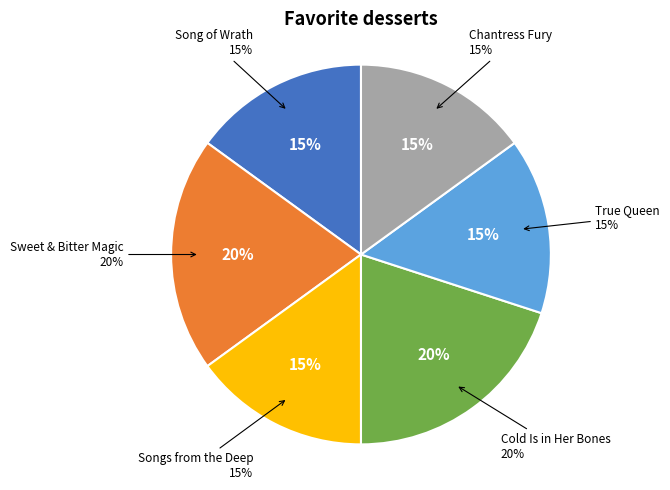

How many slices are in this pie chart?

6